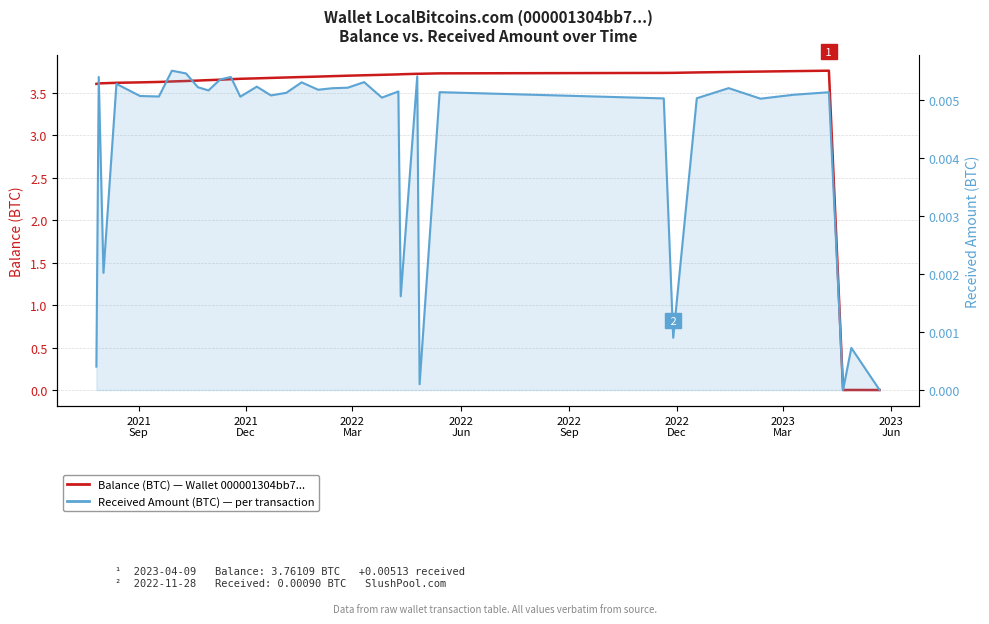

How many interior local valleys does the Received Amount (BTC) series have?

12